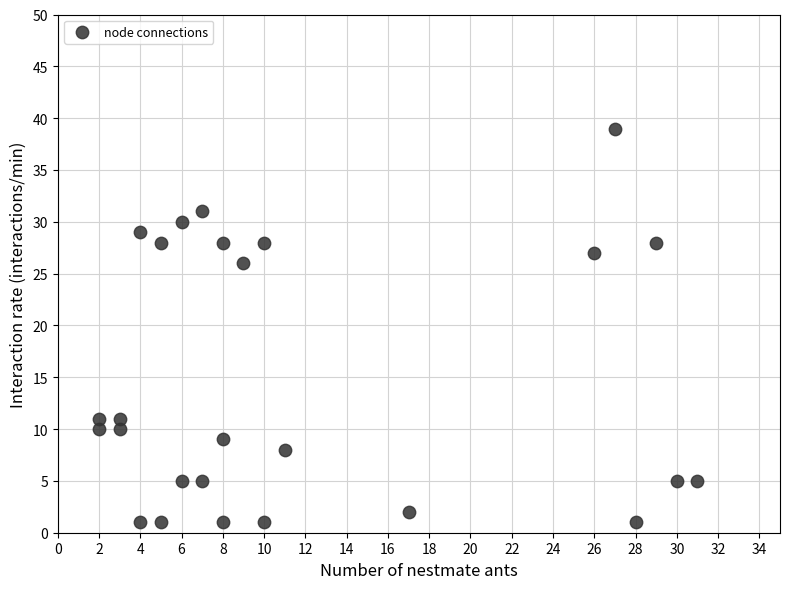

What is the range of Y values (max minus min)?

38